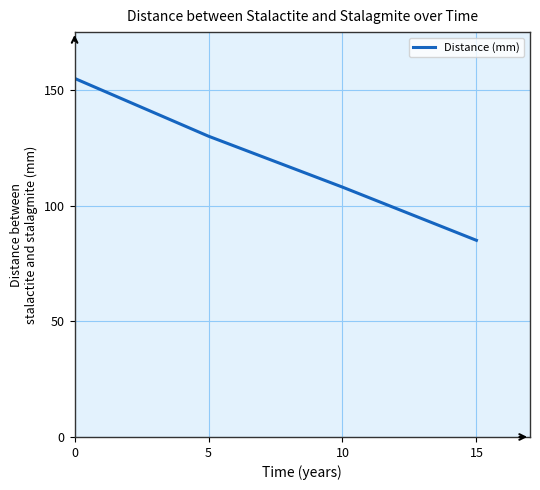

What is the ratio of the value at 5 to the value at 0?

0.8